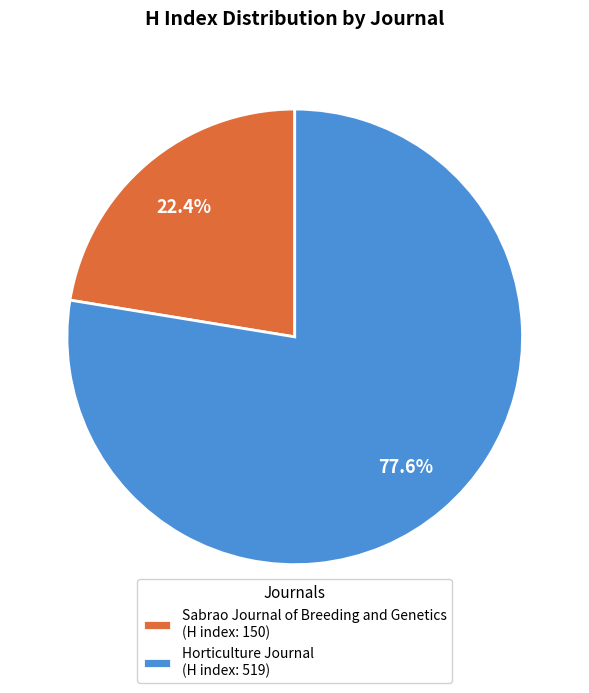

Approximately how many times larger is the value at Sabrao Journal of Breeding and Genetics (H index: 150) compared to Horticulture Journal (H index: 519)?

0.3